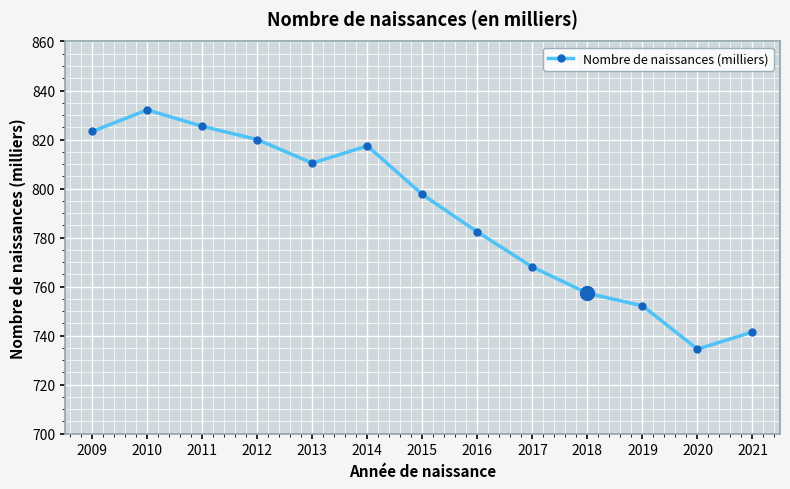

What is the minimum value shown in the chart?

734.5